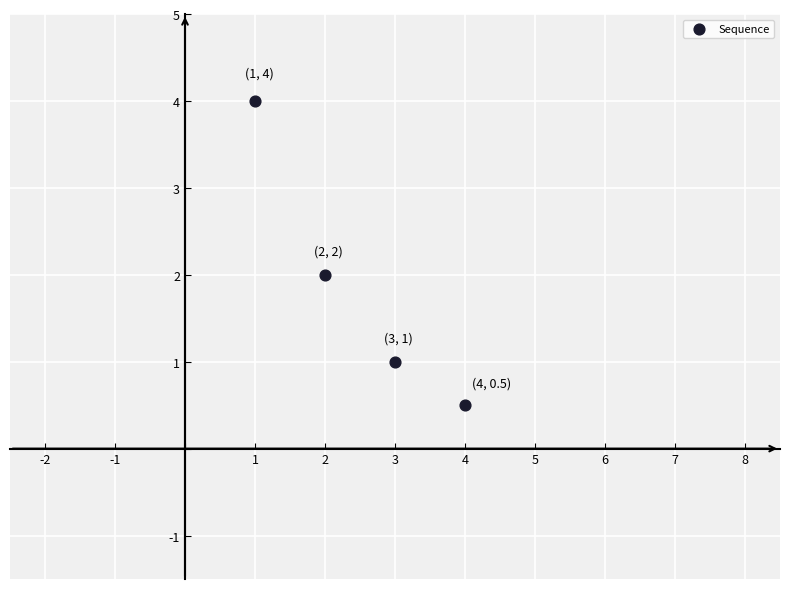

What is the average X value?

2.5